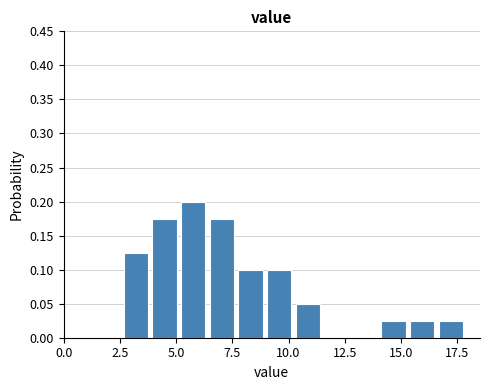

Around what value on the x-axis is the tallest bar? Give the approximate position of its centre, as read against the axis.

6.0